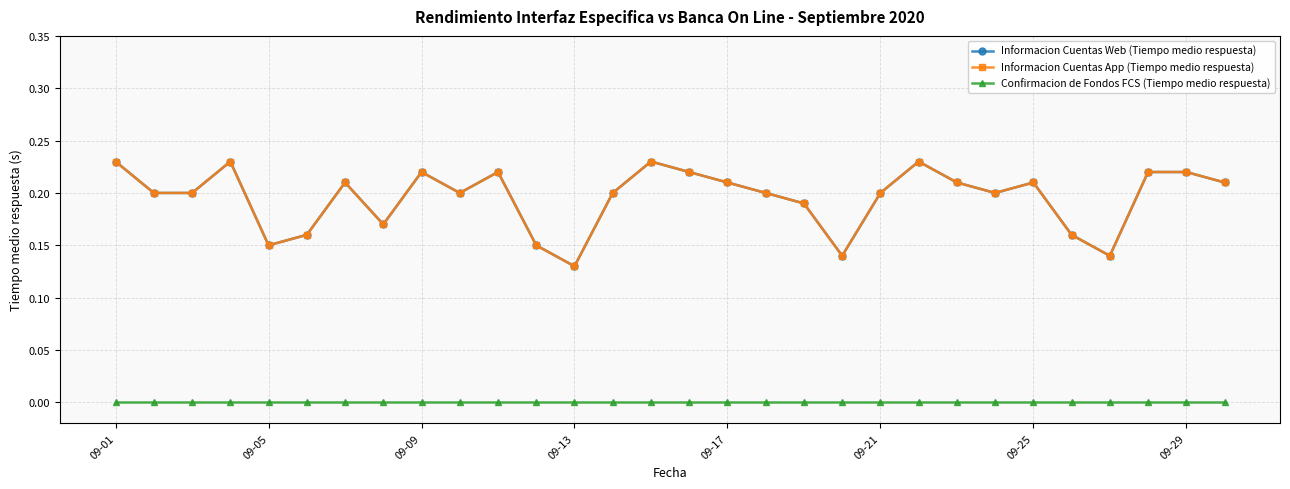

True or false: Informacion Cuentas App (Tiempo medio respuesta) and Confirmacion de Fondos FCS (Tiempo medio respuesta) cross at least once.

False